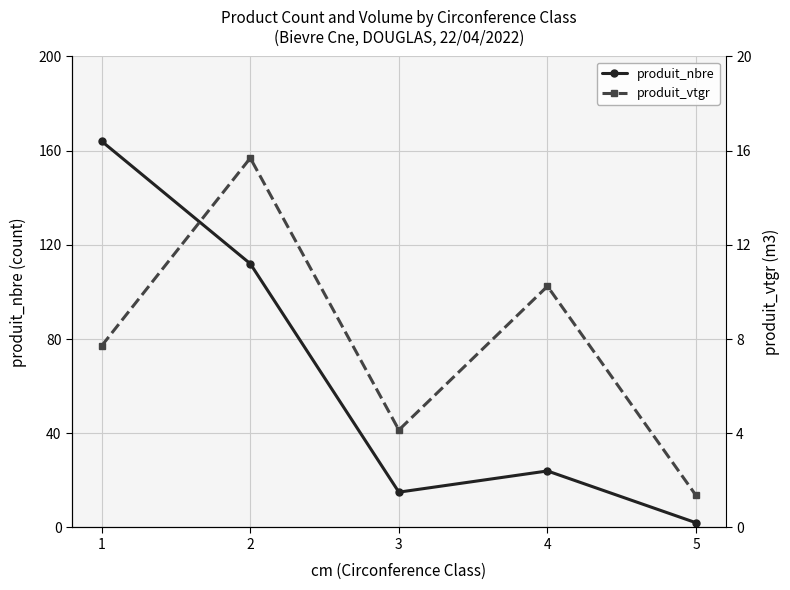

Is the value of produit_nbre at 5 greater than the value of produit_vtgr at 4?

No